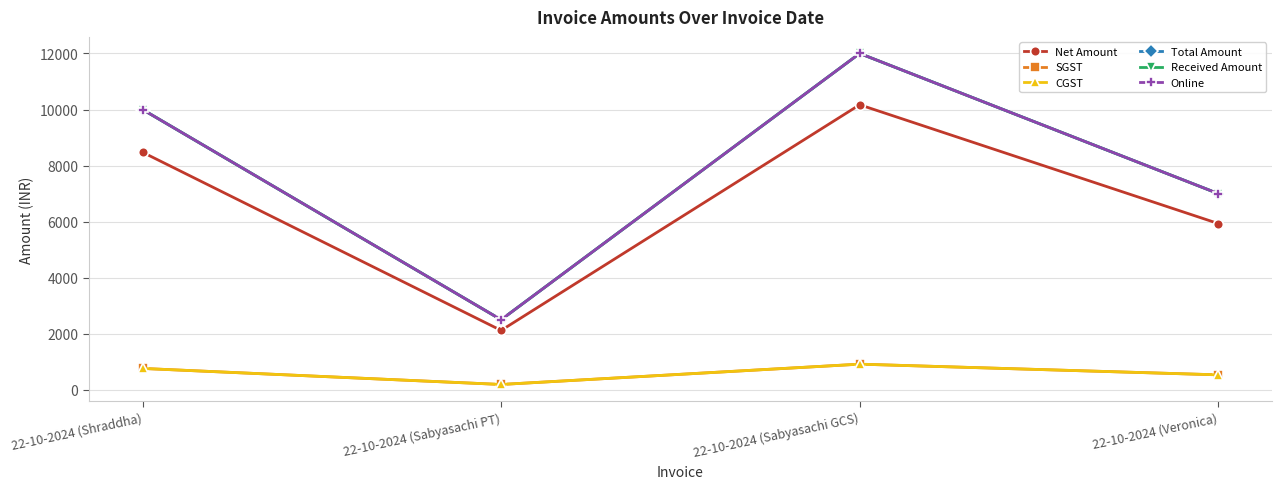

Rank the categories by SGST value from highest to lowest.

22-10-2024 (Sabyasachi GCS), 22-10-2024 (Shraddha), 22-10-2024 (Veronica), 22-10-2024 (Sabyasachi PT)